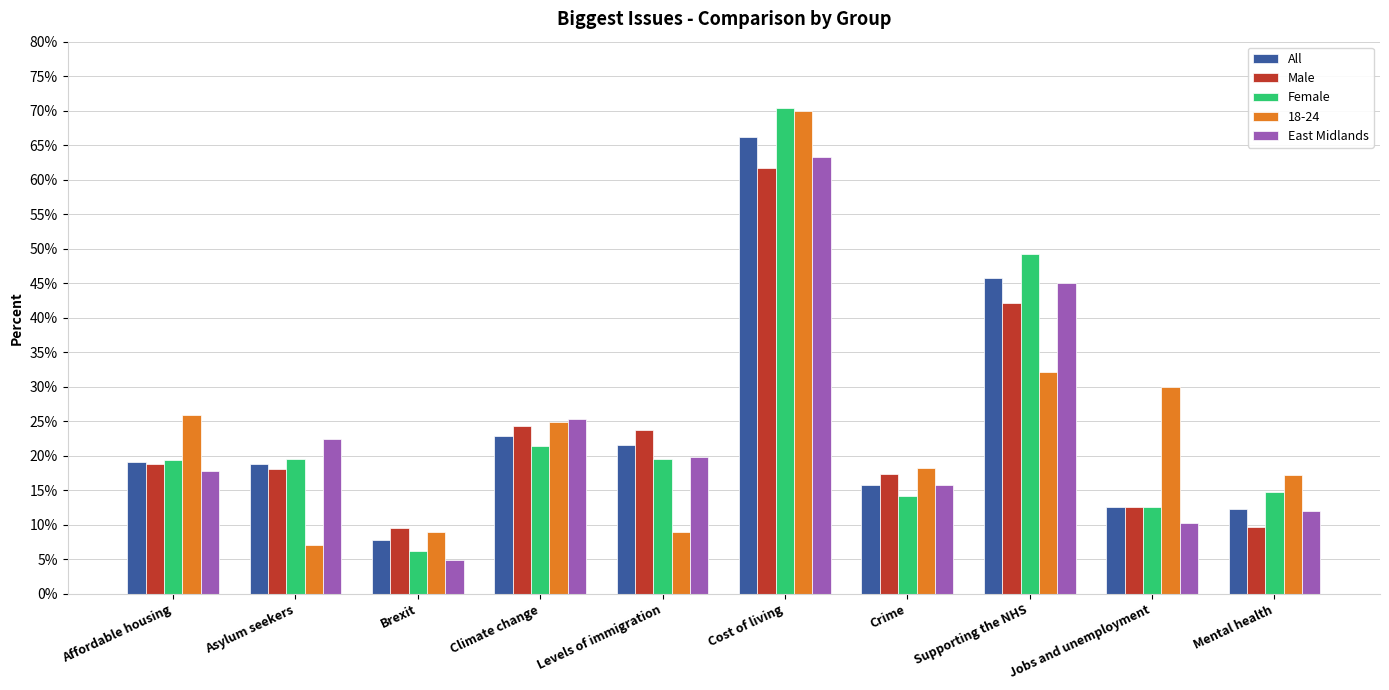

What is the difference between the highest and lowest values at Climate change?

4.0